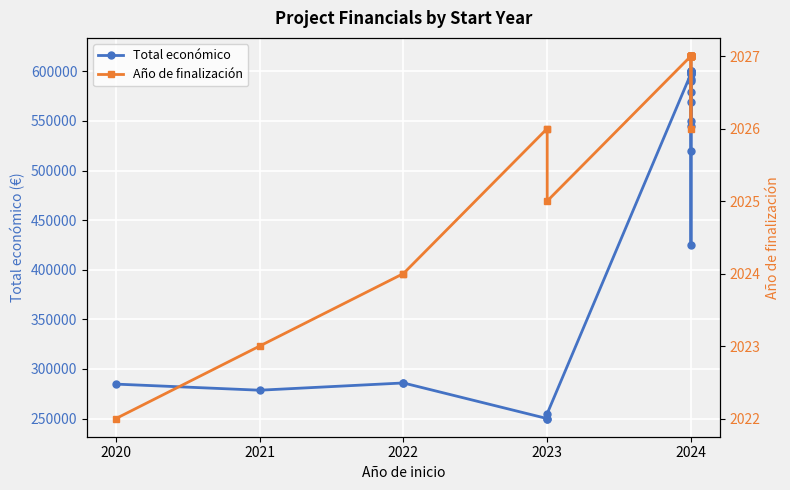

True or false: Año de finalización and Total económico cross at least once.

False